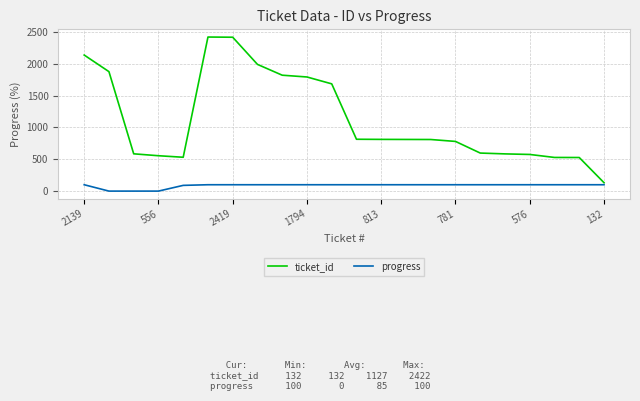

Does the chart have visible grid lines?

Yes